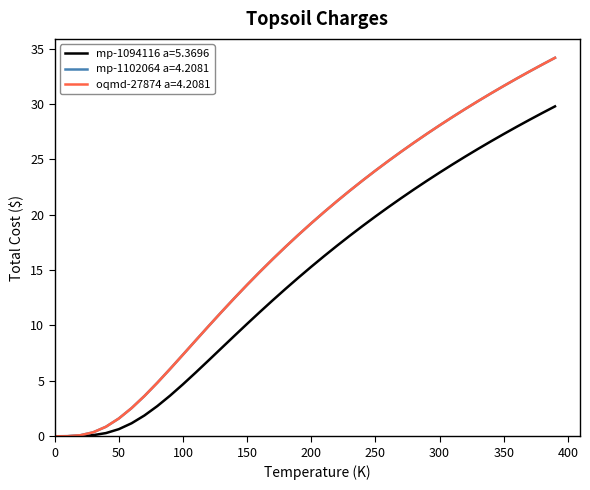

Which series has the widest spread of values?

oqmd-27874 a=4.2081